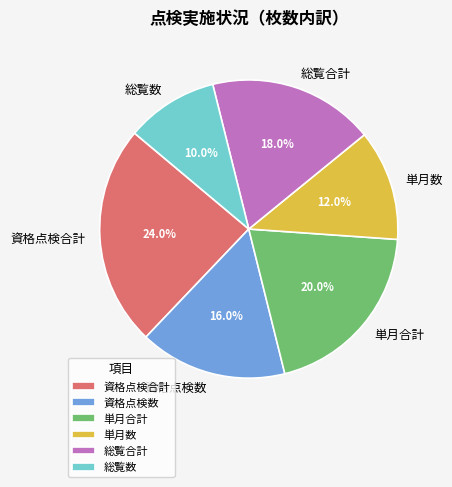

To the nearest percent, what percentage of the pie is 単月合計?

20%